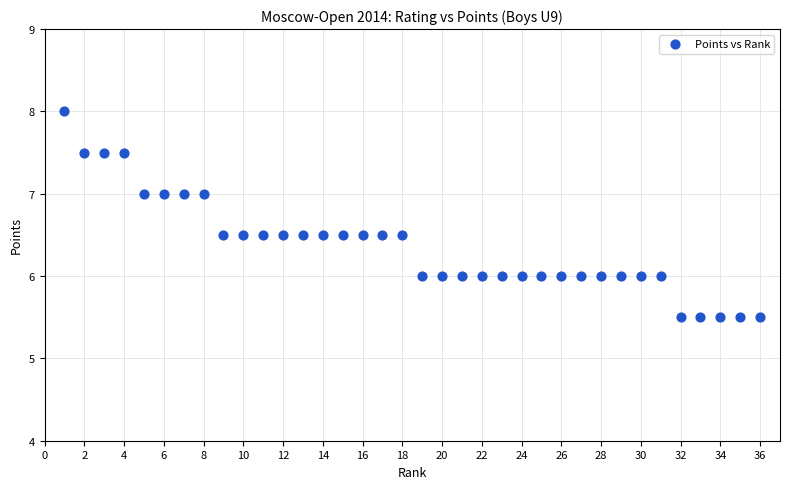

What is the range of X values (max minus min)?

35.0